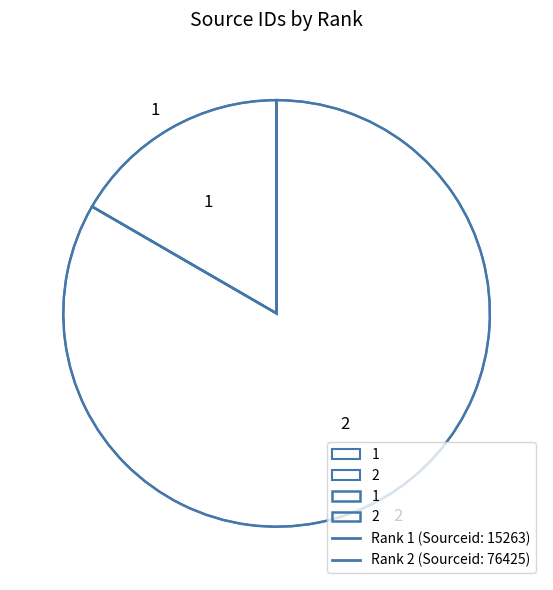

Combined, what portion of the pie is 2 and 1?

100.0%